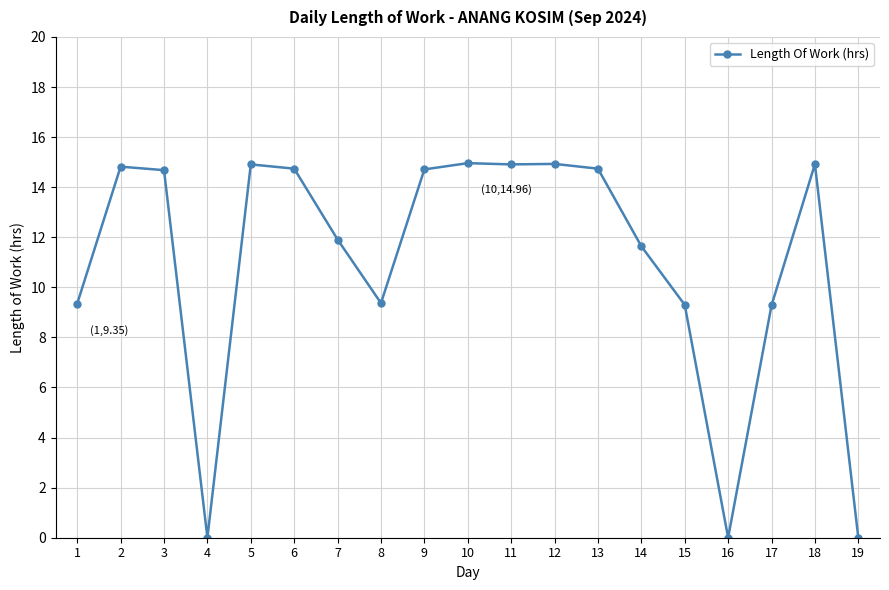

The value at 4 is 0.0. True or false?

True